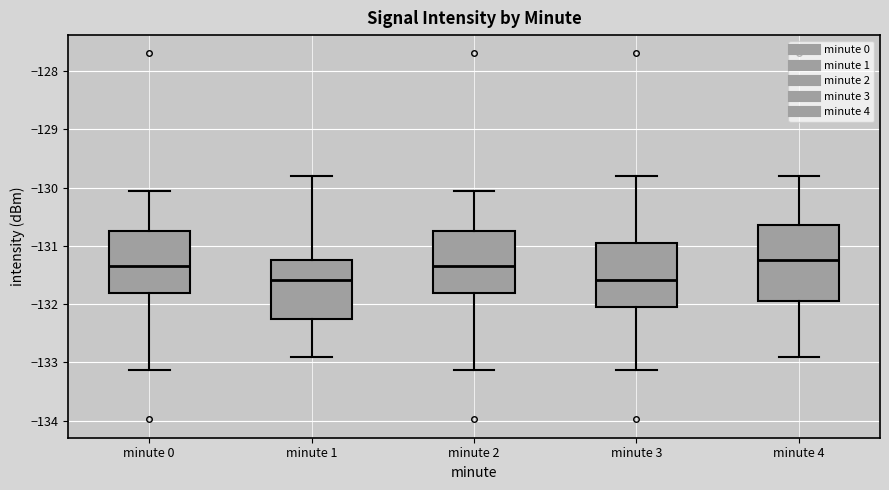

Reading left to right, read every box against the y-axis: the position of its median line, the range the box covers, and the ends of its whiskers. The values are not printed on the chart, so give them approximately, as read against the axis.

minute 0: median -131.4, box -131.8 to -130.8, whiskers -133.1 to -130.1
minute 1: median -131.6, box -132.3 to -131.2, whiskers -132.9 to -129.8
minute 2: median -131.4, box -131.8 to -130.8, whiskers -133.1 to -130.1
minute 3: median -131.6, box -132.0 to -130.9, whiskers -133.1 to -129.8
minute 4: median -131.2, box -132.0 to -130.6, whiskers -132.9 to -129.8